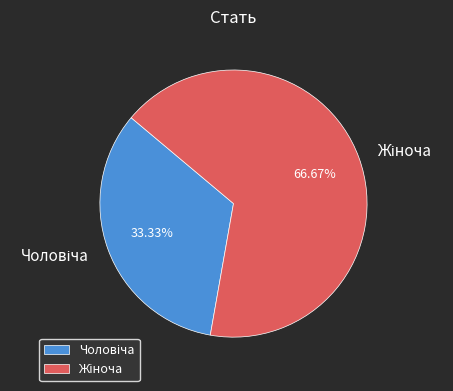

Is there a majority slice in this chart?

Yes